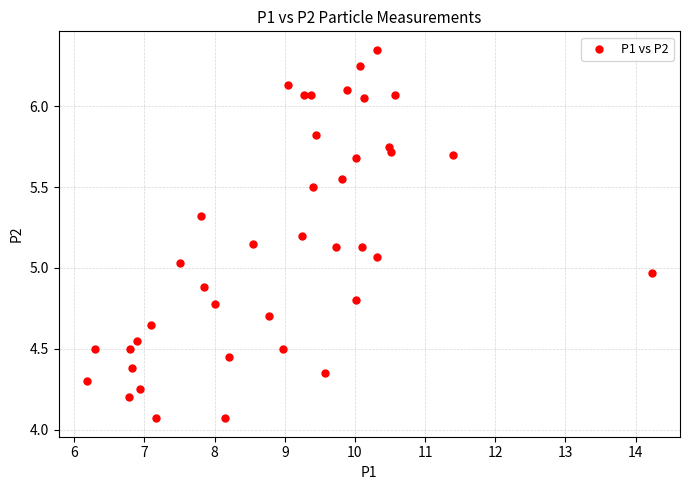

What is the range of X values (max minus min)?

8.1